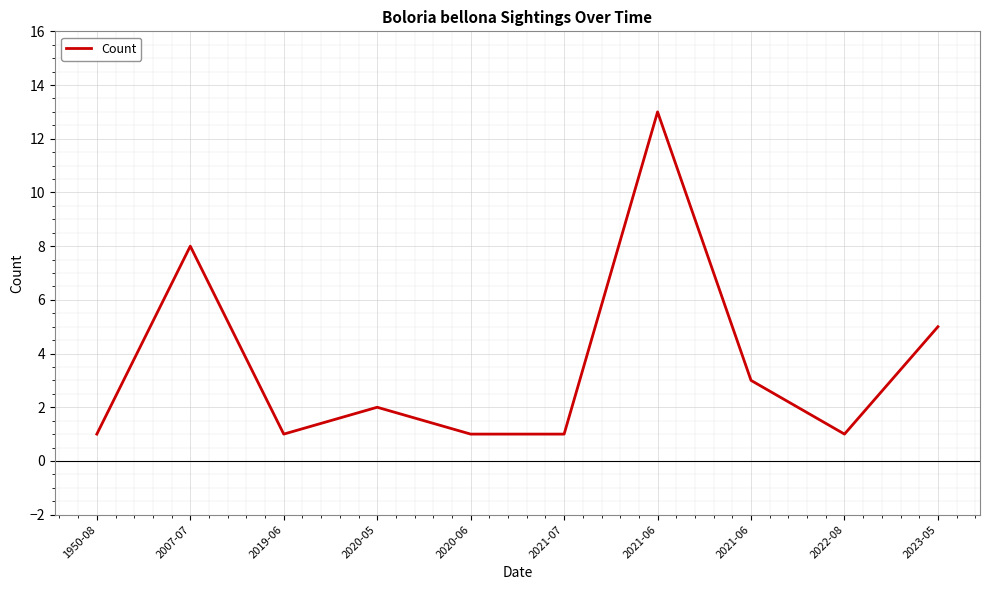

List the labels in order of value, largest first.

2021-06, 2007-07, 2023-05, 2021-06, 2020-05, 1950-08, 2019-06, 2020-06, 2021-07, 2022-08